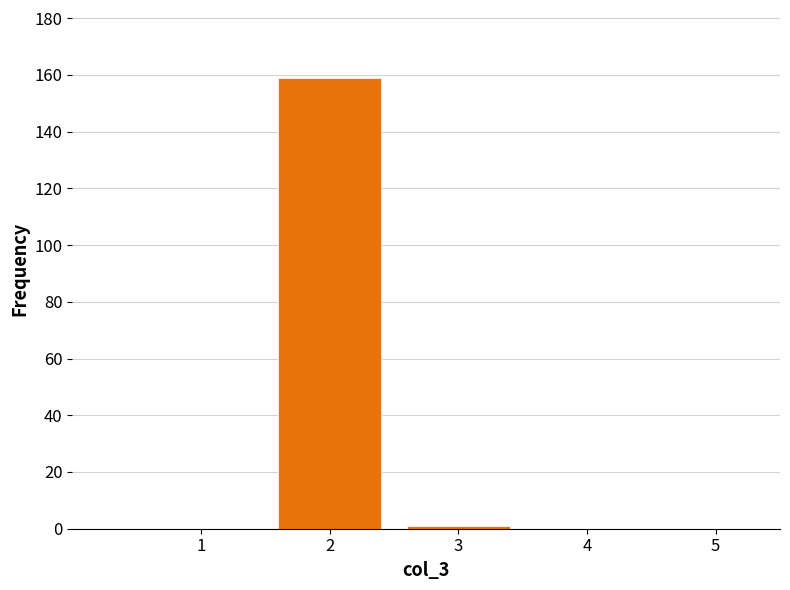

Reading left to right, transcribe all the data shown in this chart.

1=0	2=159	3=1	4=0	5=0